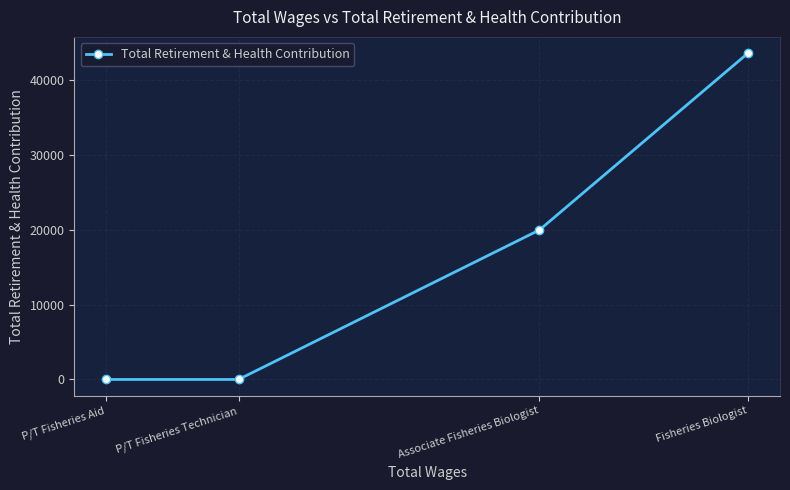

Reading left to right, transcribe all the data shown in this chart.

P/T Fisheries Aid=0	P/T Fisheries Technician=0	Associate Fisheries Biologist=19955	Fisheries Biologist=43548